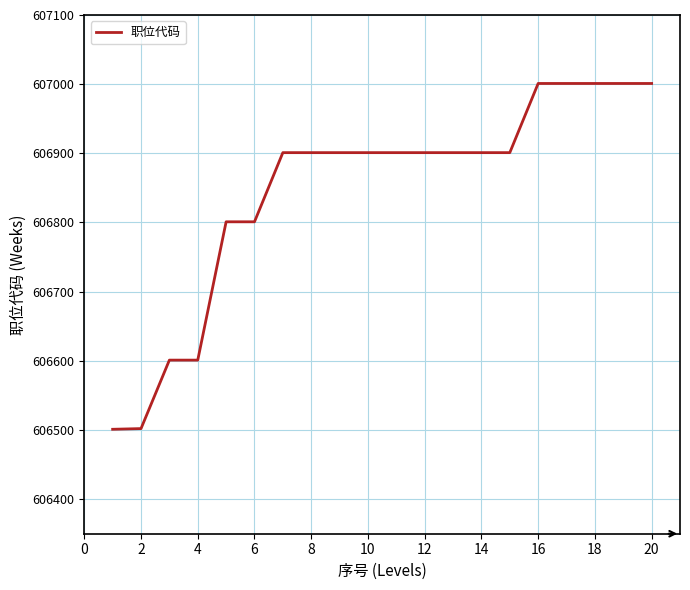

What is the sum of all values?

12136921